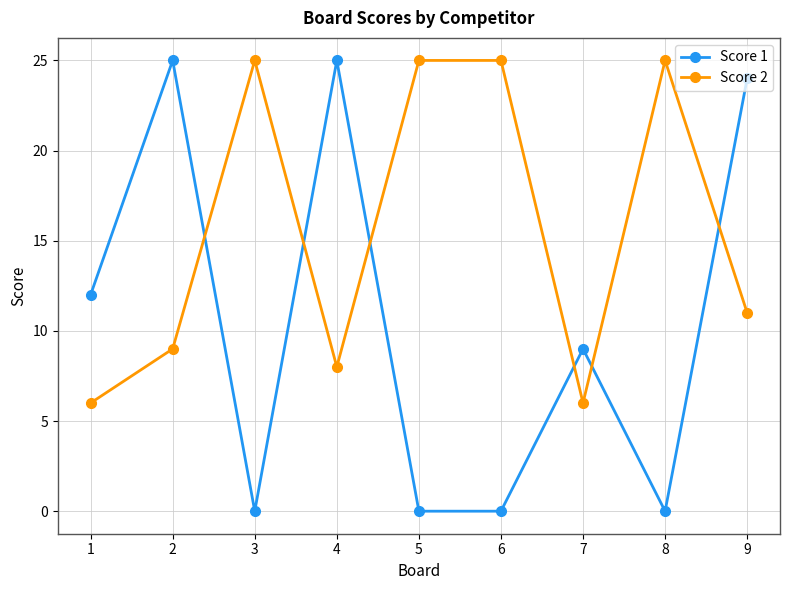

Reading left to right, what are all the values shown in this chart?

Score 1: 12	25	0	25	0	0	9	0	24
Score 2: 6	9	25	8	25	25	6	25	11